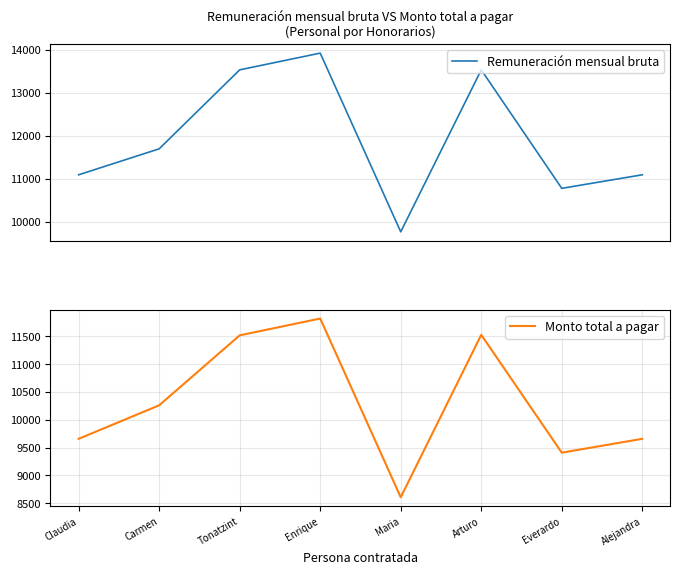

Read the Remuneración mensual bruta value at Maria.

9771.1